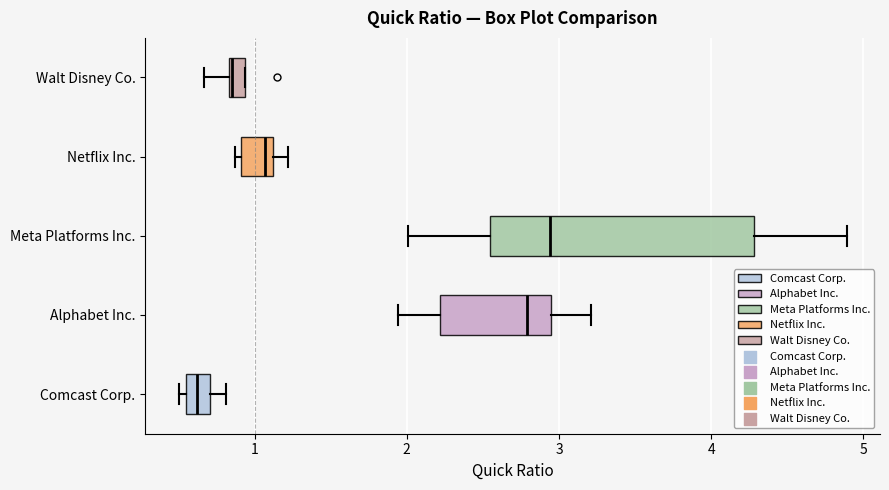

Where is the right edge of the box for Walt Disney Co. on the x-axis? The values are not printed on the chart, so give them approximately, as read against the axis.

0.9